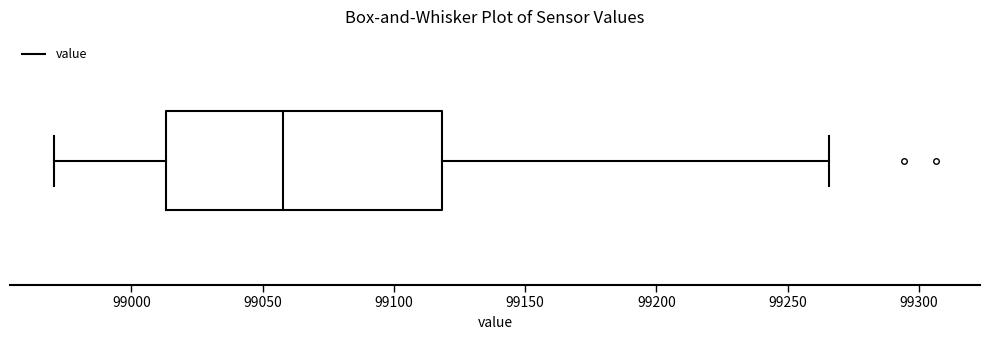

Where does the median line of the box sit on the x-axis? The values are not printed on the chart, so give them approximately, as read against the axis.

99060